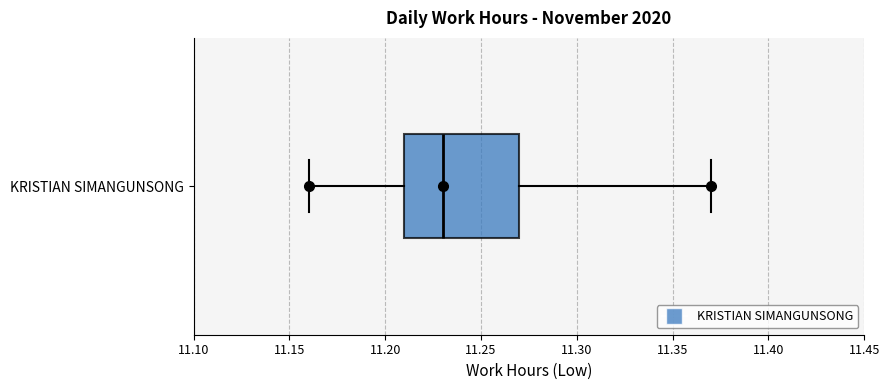

Where does the right whisker of the box for KRISTIAN SIMANGUNSONG end on the x-axis? The values are not printed on the chart, so give them approximately, as read against the axis.

11.37